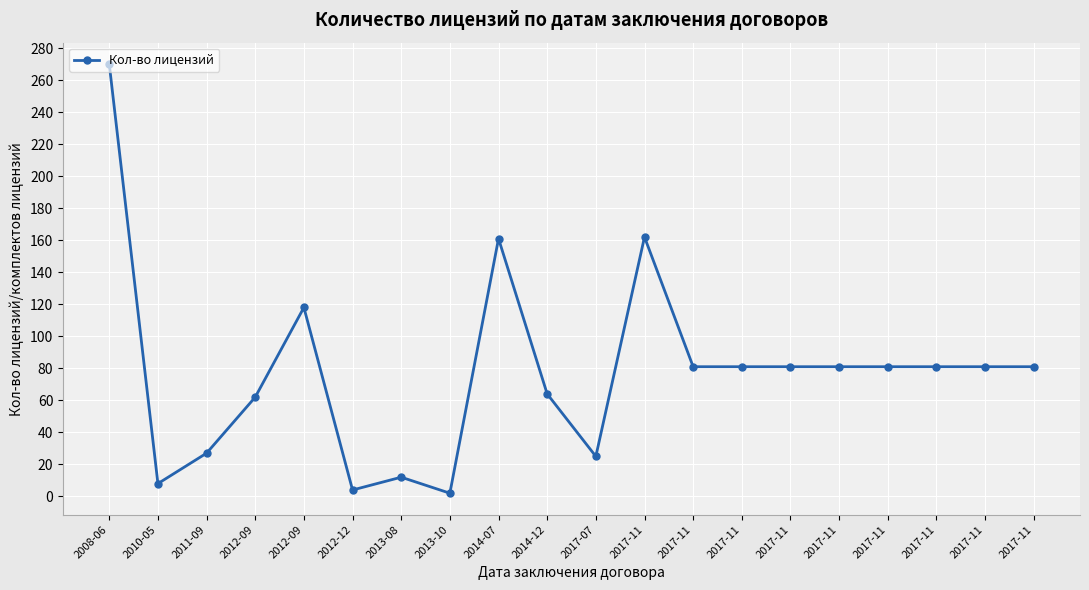

What is the label of the 19th point from the right?

2010-05